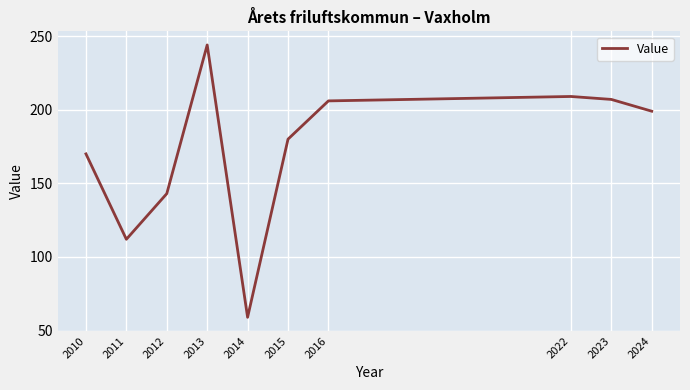

Where is the data nearest to the value 151?

2012